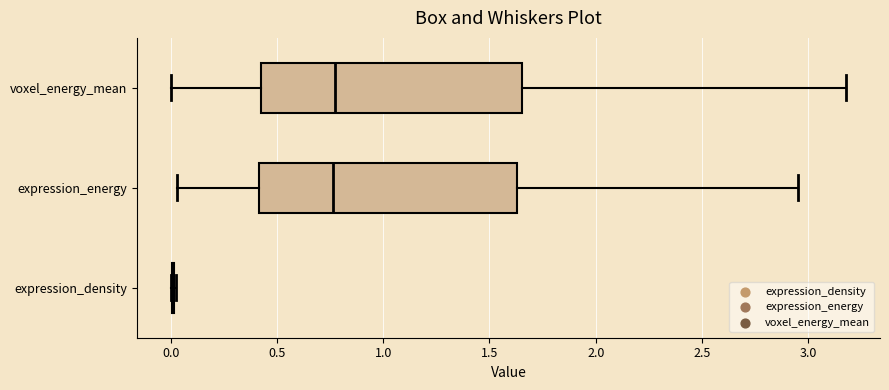

Reading bottom to top, transcribe this box plot: for each box, give where its median line is, the range the box spans, and where its two whiskers end, as read against the x-axis. The values are not printed on the chart, so give them approximately, as read against the axis.

expression_density: box collapsed to a line at 0.00, whiskers 0.00 to 0.00
expression_energy: median 0.75, box 0.40 to 1.65, whiskers 0.05 to 2.95
voxel_energy_mean: median 0.75, box 0.40 to 1.65, whiskers 0.00 to 3.20